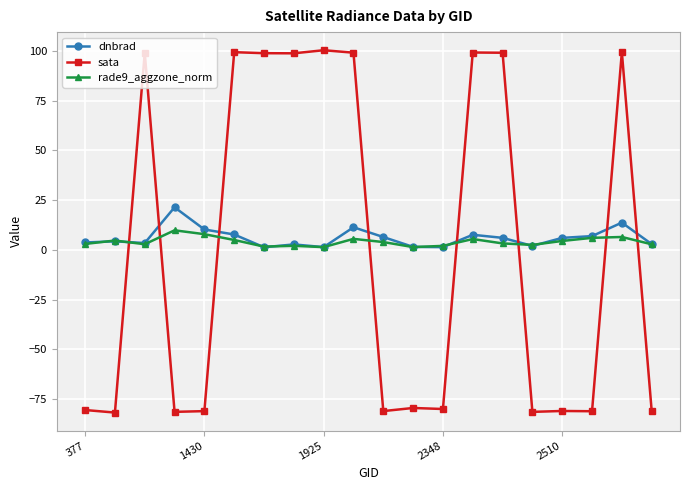

In sata, how many points are lower than both neighbors (excluding endpoints)?

7